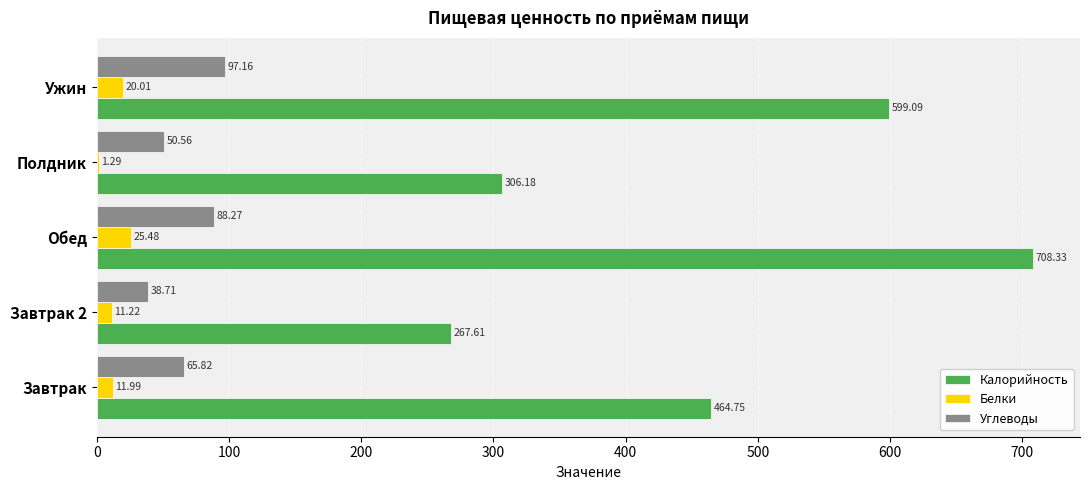

What is the sum of all Калорийность values?

2346.0